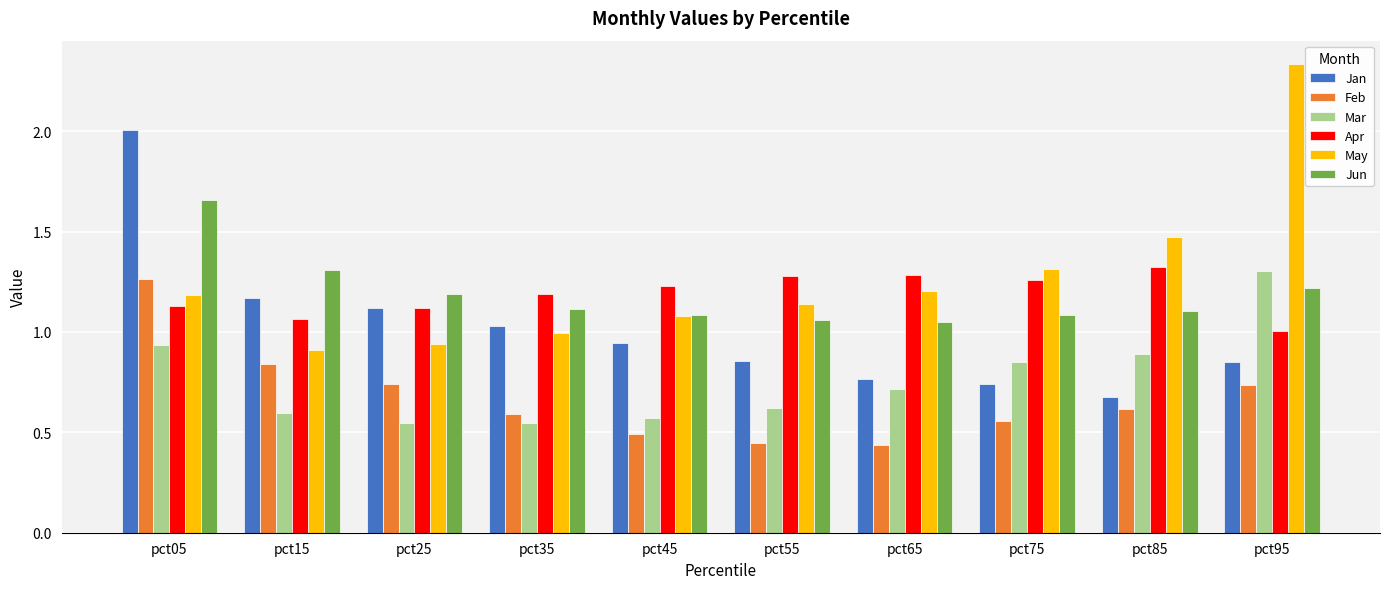

What is the total value across all series at pct15?

5.9